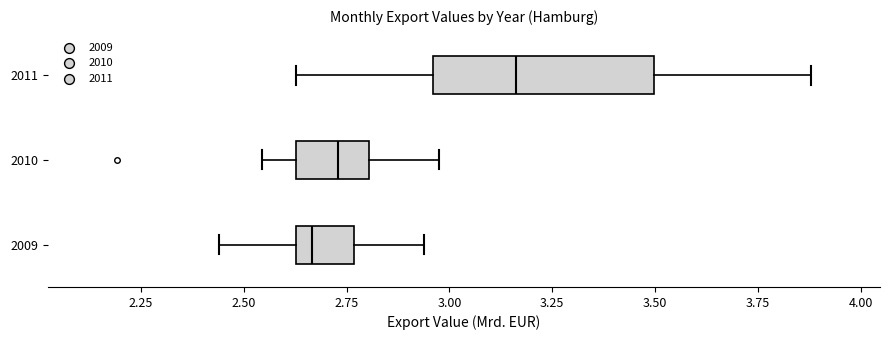

Where does the left whisker of the box at y = 2009 end on the x-axis? The values are not printed on the chart, so give them approximately, as read against the axis.

2.45